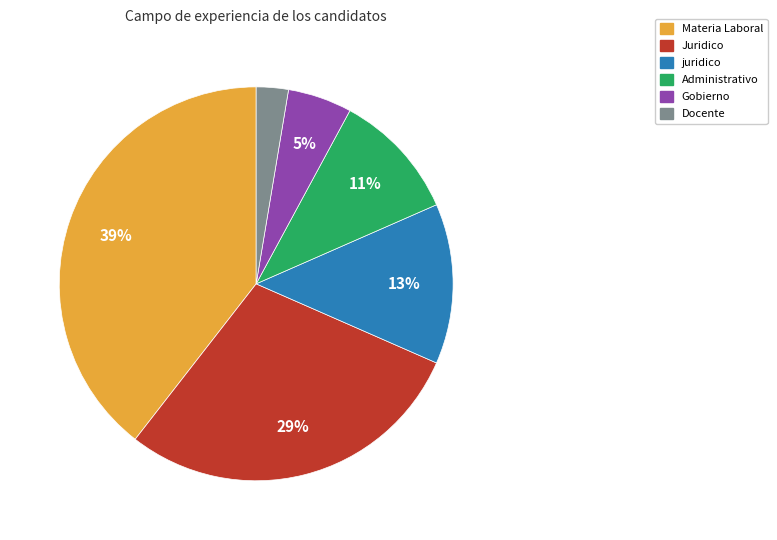

To the nearest percent, what is the average slice percentage?

17%